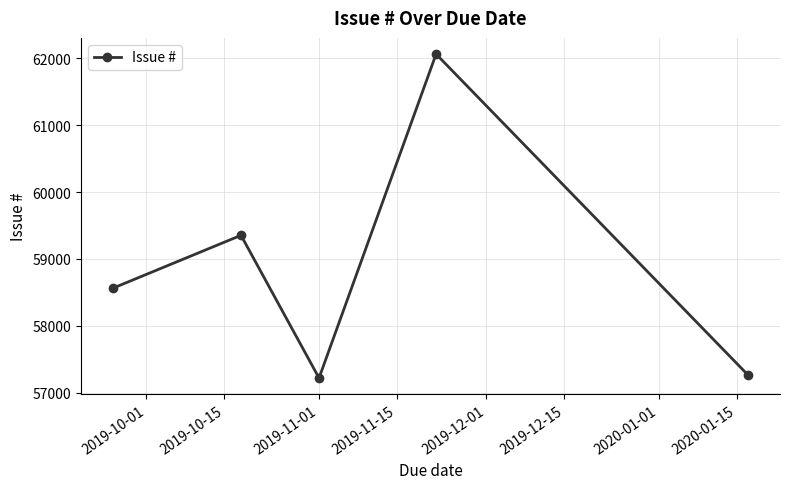

What is the sum of all values?

294460